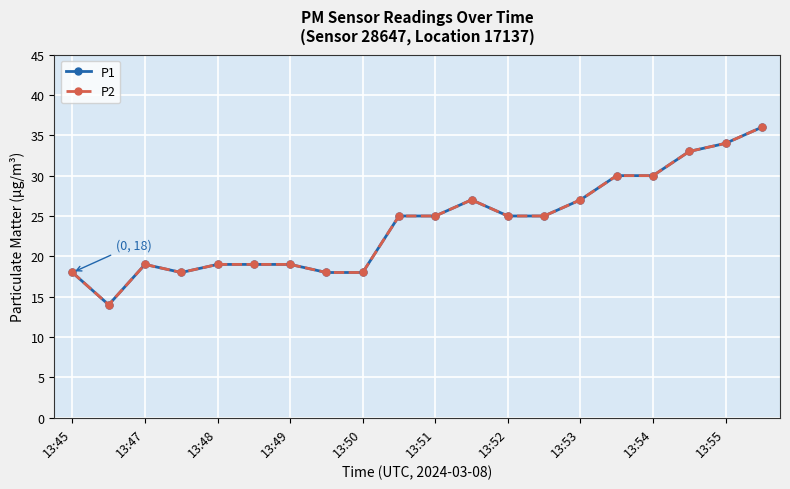

Does the chart display data point markers on the line(s)?

Yes